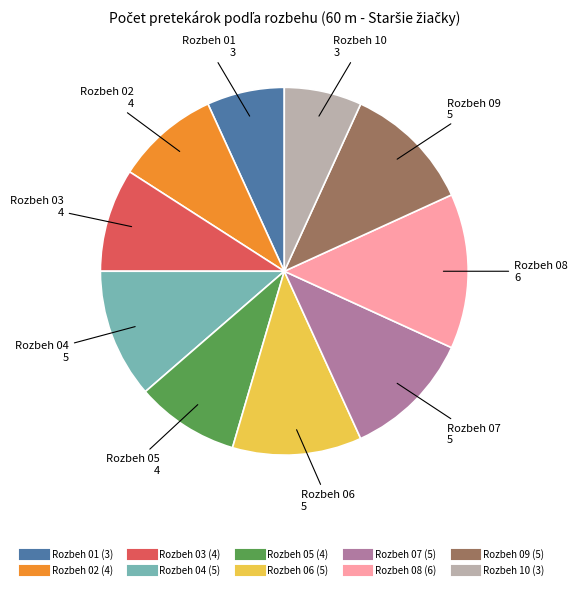

Which category has the biggest portion of the pie?

Rozbeh 08